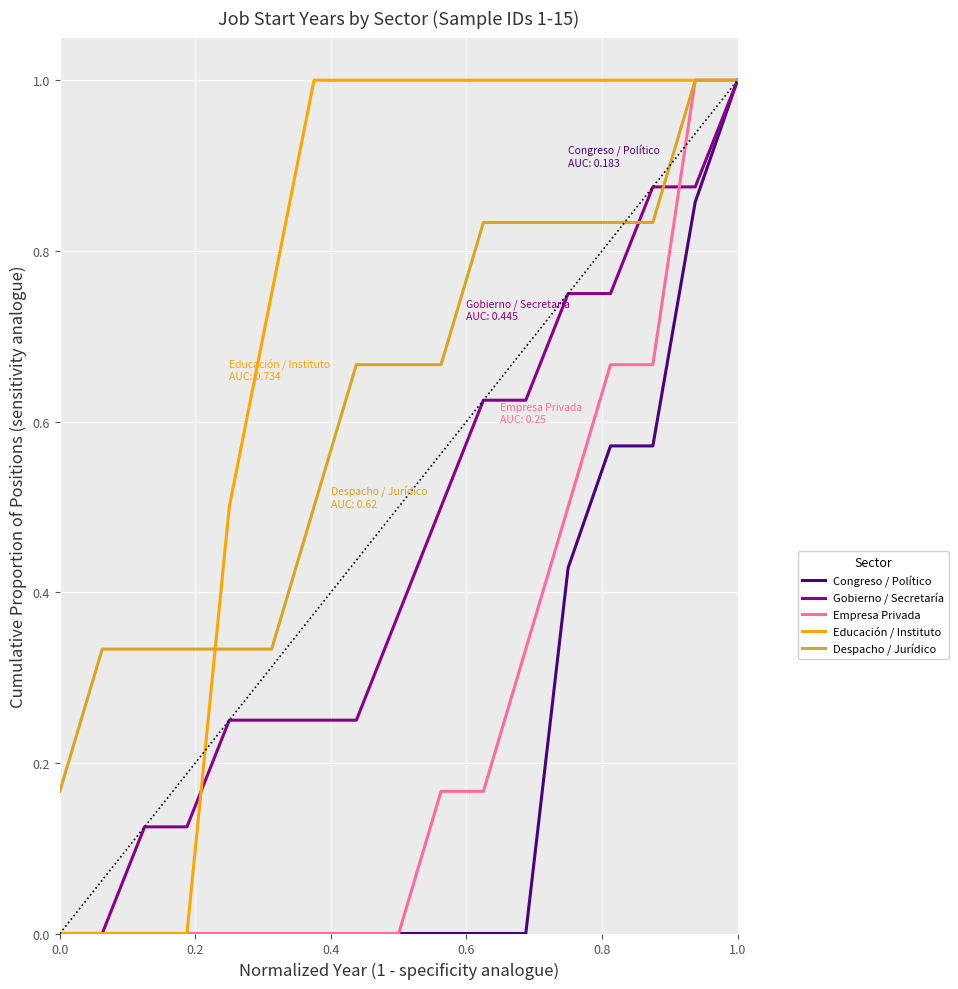

Which series has the largest total across all categories?

Educación / Instituto